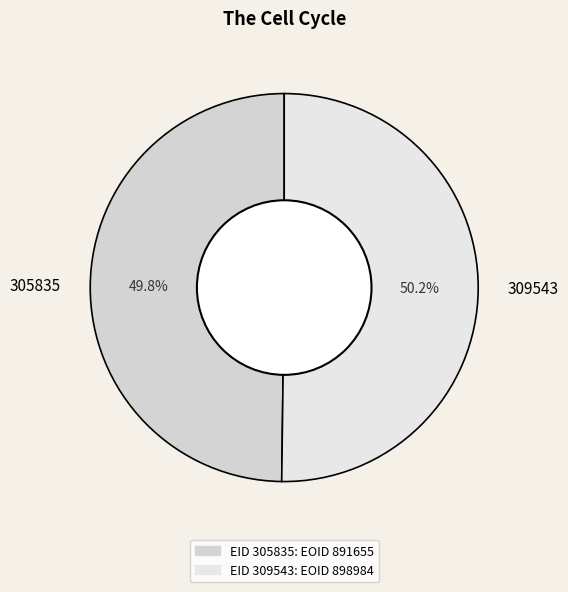

How many segments does this pie chart have?

2